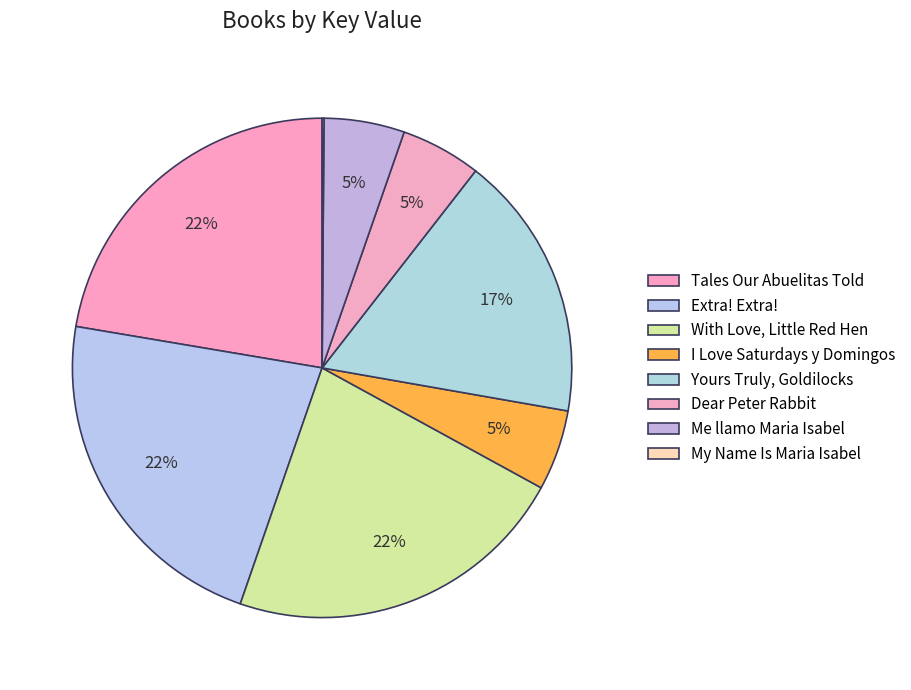

Rank the categories by value from lowest to highest.

My Name Is Maria Isabel, I Love Saturdays y Domingos, Dear Peter Rabbit, Me llamo Maria Isabel, Yours Truly, Goldilocks, With Love, Little Red Hen, Extra! Extra!, Tales Our Abuelitas Told